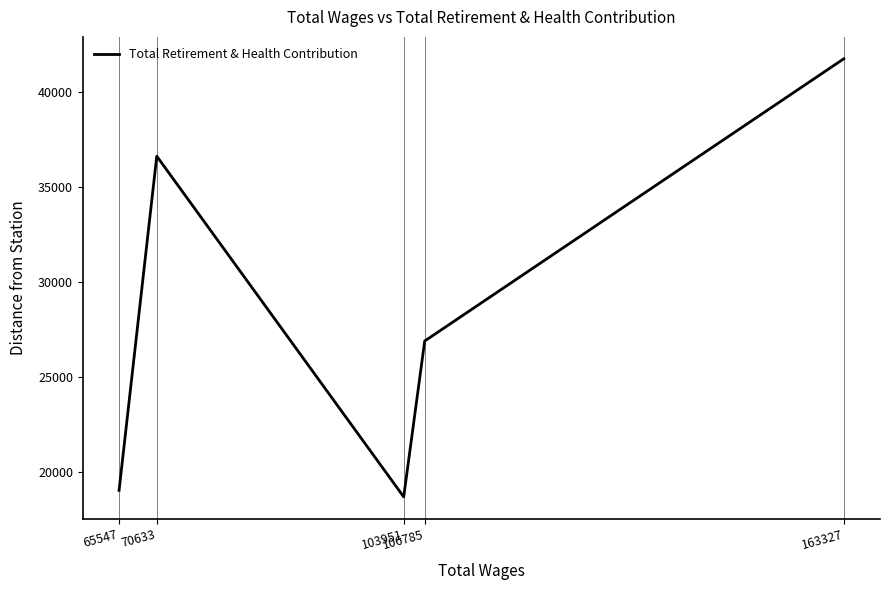

Approximately how many times larger is the value at 70633 compared to 163327?

0.9